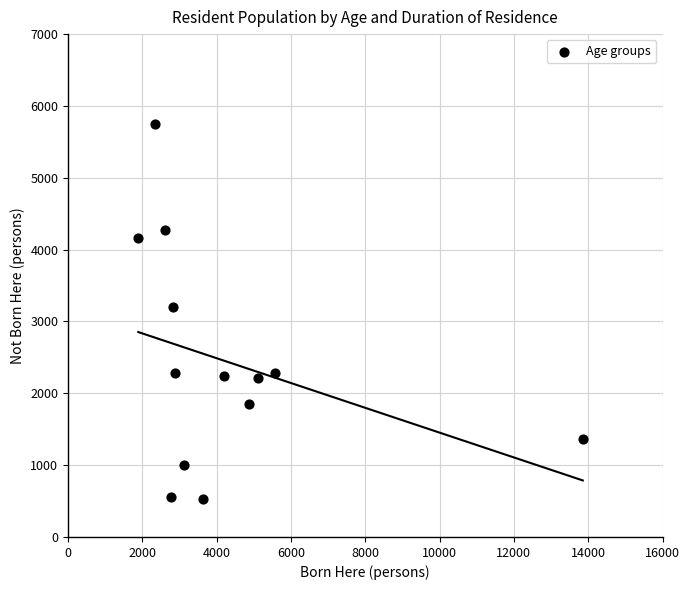

What is the range of X values (max minus min)?

11965